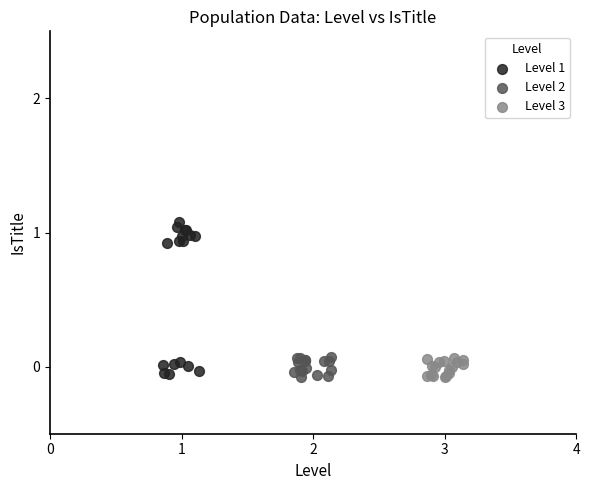

Which series reaches the maximum Y coordinate?

Level 1